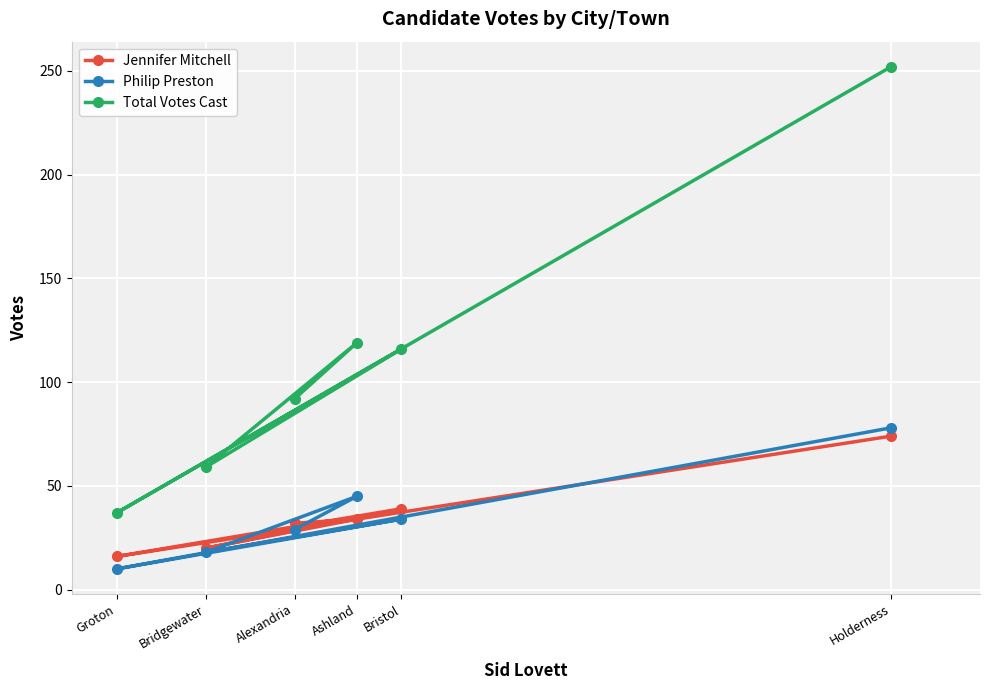

How many distinct data groups are displayed?

3